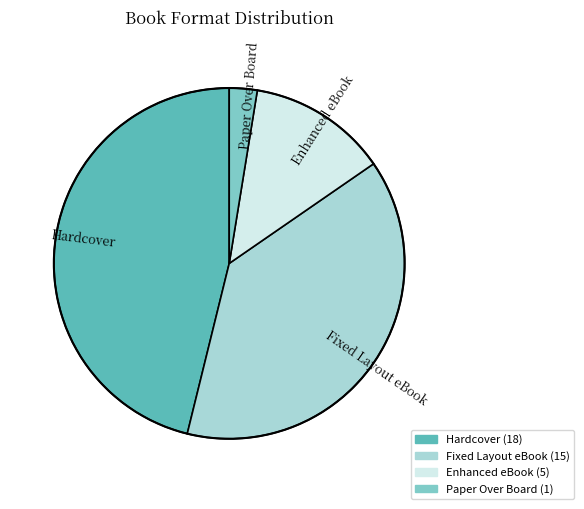

True or false: Paper Over Board accounts for 3% of the total.

True